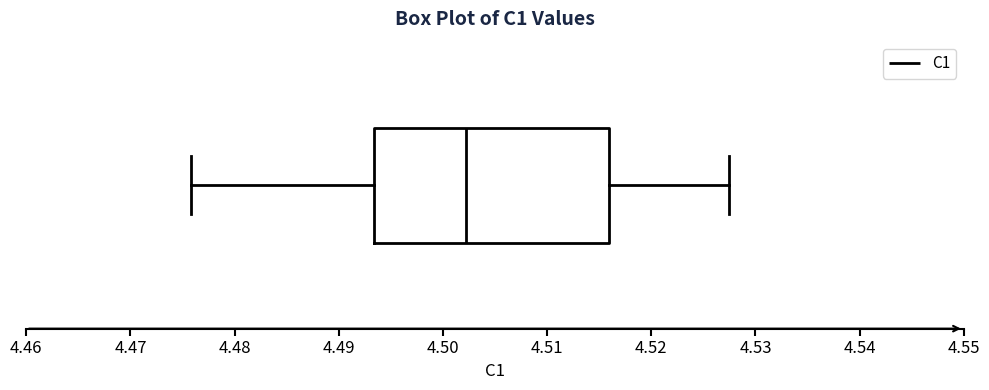

Transcribe this box plot: give where the median line is, the range the box spans, and where the two whiskers end, as read against the x-axis. The values are not printed on the chart, so give them approximately, as read against the axis.

median 4.502, box 4.493 to 4.516, whiskers 4.476 to 4.527